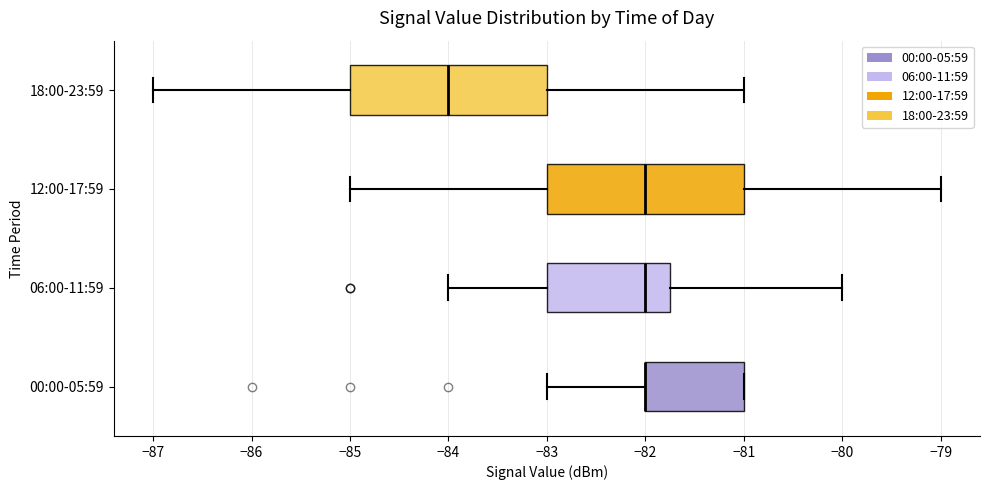

Reading bottom to top, read every box against the x-axis: the position of its median line, the range the box covers, and the ends of its whiskers. The values are not printed on the chart, so give them approximately, as read against the axis.

00:00-05:59: median -82.0 (drawn on the box's left edge), box -82.0 to -81.0, whiskers -83.0 to -81.0
06:00-11:59: median -82.0, box -83.0 to -81.7, whiskers -84.0 to -80.0
12:00-17:59: median -82.0, box -83.0 to -81.0, whiskers -85.0 to -79.0
18:00-23:59: median -84.0, box -85.0 to -83.0, whiskers -87.0 to -81.0